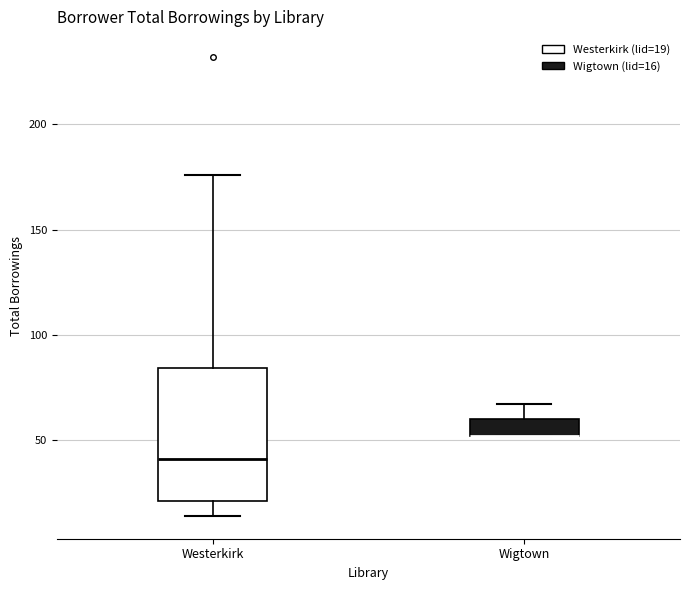

Which box is the tallest, from its lower edge to its upper edge?

Westerkirk